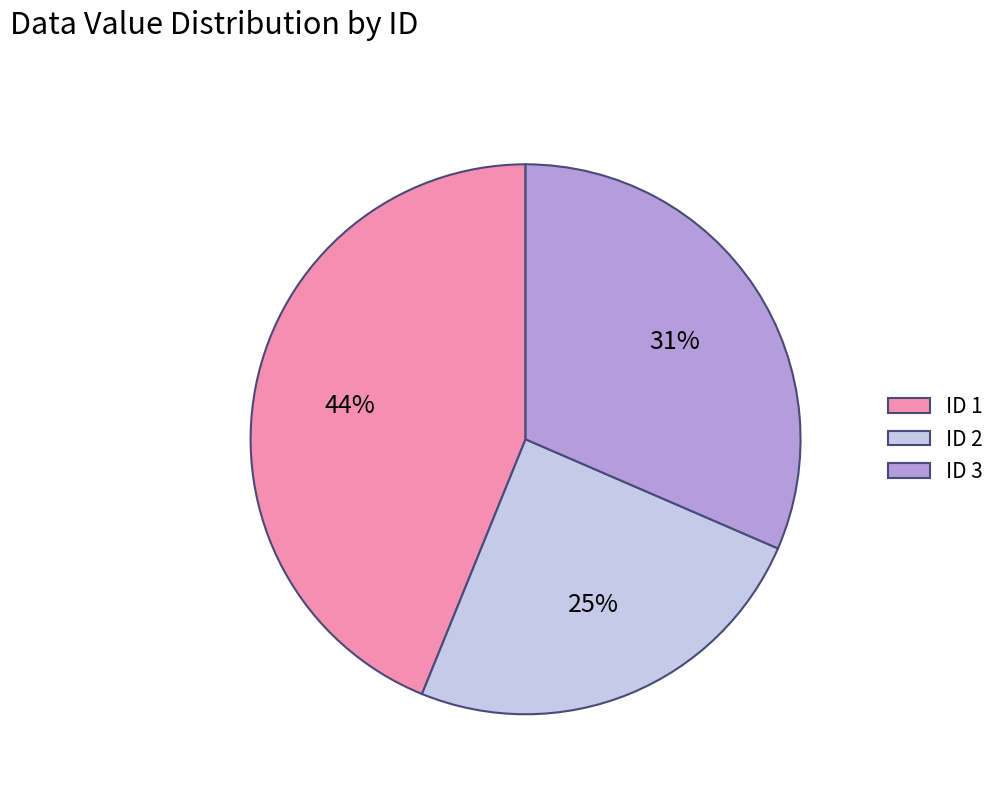

Is there a majority slice in this chart?

No